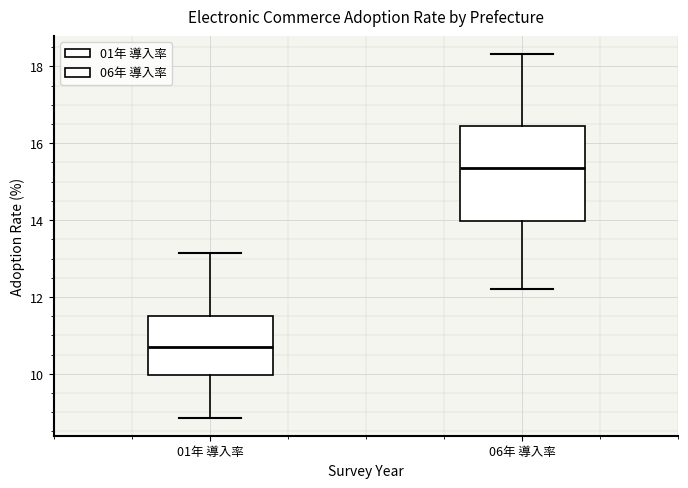

Reading left to right, read every box against the y-axis: the position of its median line, the range the box covers, and the ends of its whiskers. The values are not printed on the chart, so give them approximately, as read against the axis.

01年 導入率: median 10.6, box 10.0 to 11.6, whiskers 8.8 to 13.2
06年 導入率: median 15.4, box 14.0 to 16.4, whiskers 12.2 to 18.4